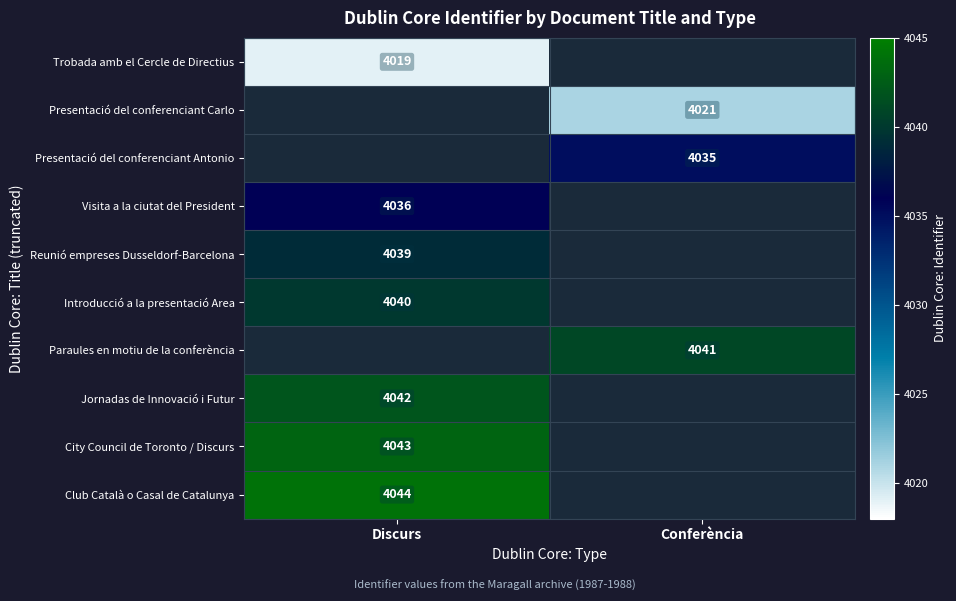

The Reunió empreses Dusseldorf-Barcelona series shows 1309 at Discurs. True or false?

False